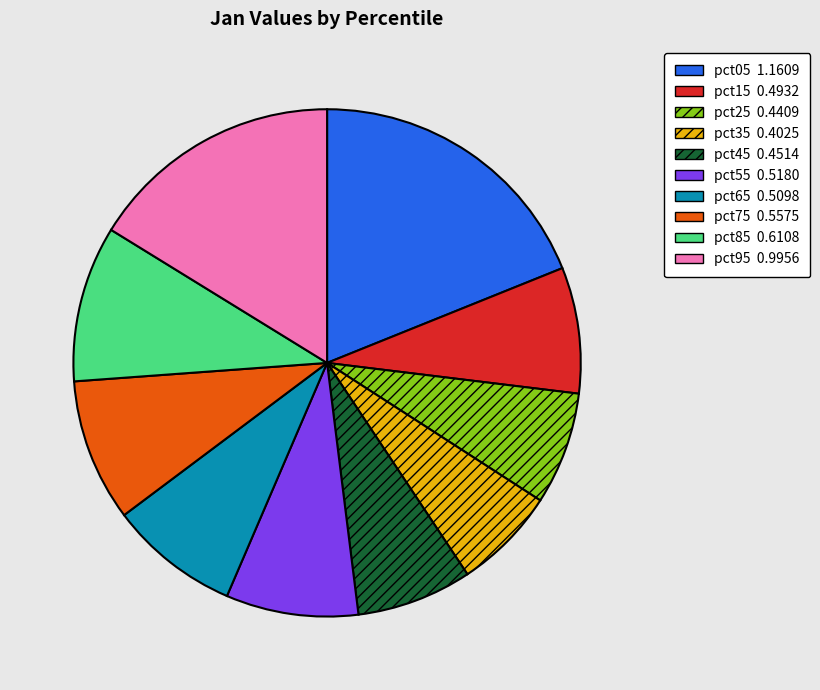

Which category has the biggest portion of the pie?

pct05